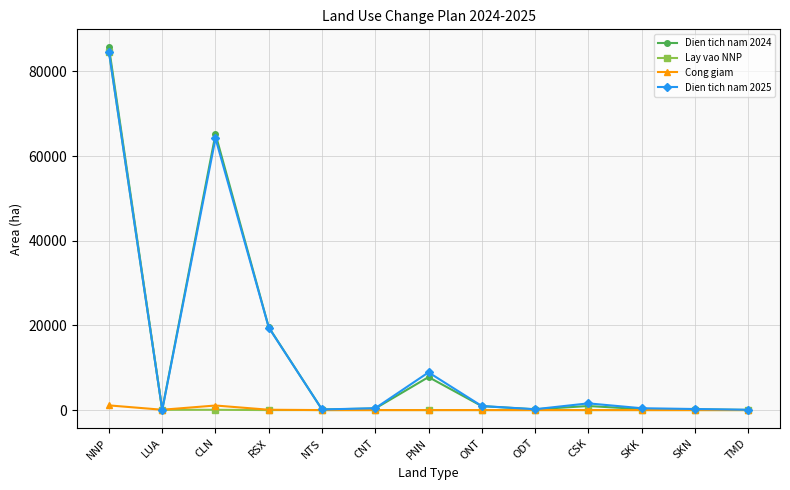

Count the number of data series in this chart.

4